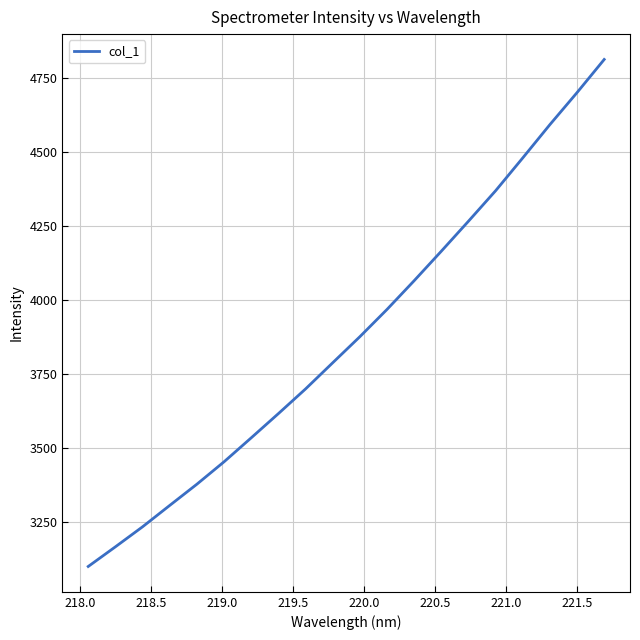

What is the greatest value displayed?

4811.6